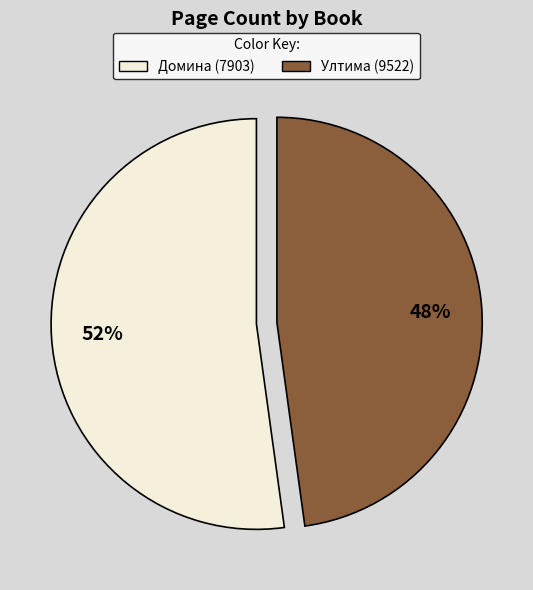

Count the number of slices in the pie.

2